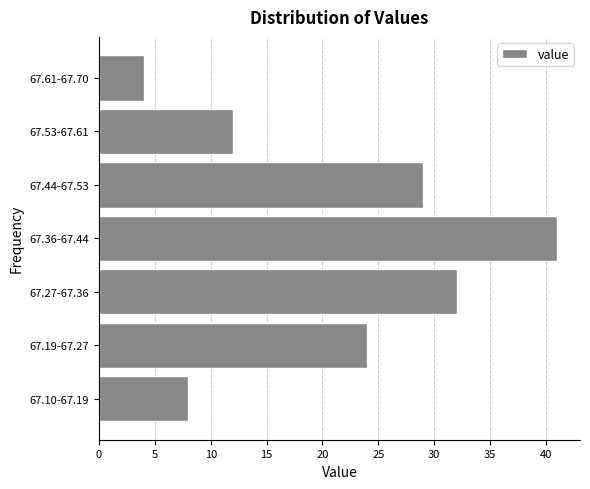

Reading bottom to top, list all the values displayed in this chart.

8	24	32	41	29	12	4